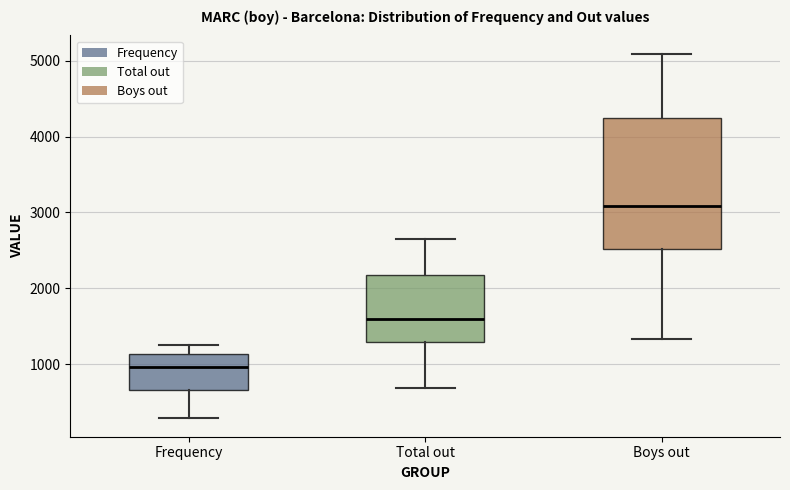

Reading left to right, transcribe this box plot: for each box, give where its median line is, the range the box spans, and where its two whiskers end, as read against the y-axis. The values are not printed on the chart, so give them approximately, as read against the axis.

Frequency: median 1000, box 700 to 1100, whiskers 300 to 1300
Total out: median 1600, box 1300 to 2200, whiskers 700 to 2700
Boys out: median 3100, box 2500 to 4200, whiskers 1300 to 5100